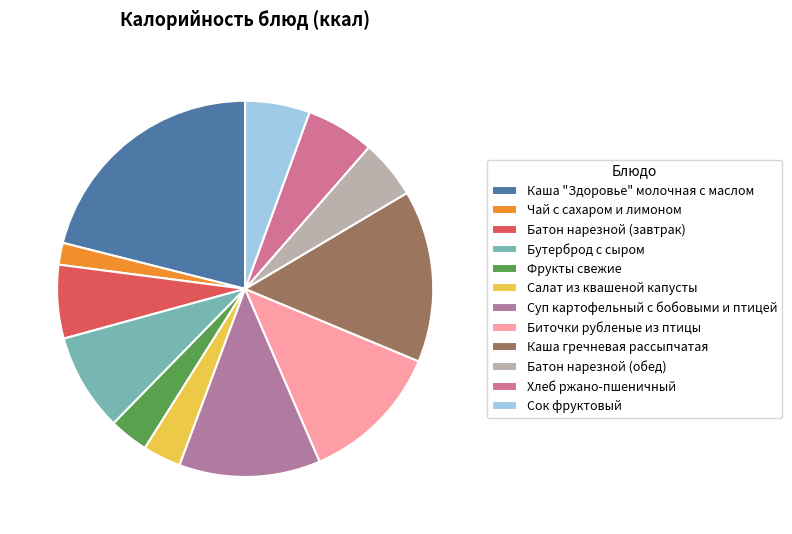

What is the change in value from Каша "Здоровье" молочная с маслом to Чай с сахаром и лимоном?

-266.9